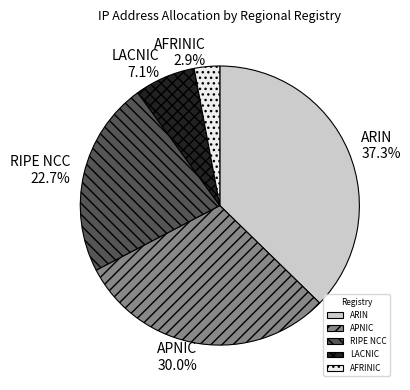

To the nearest percent, what percentage of the pie is ARIN?

37%